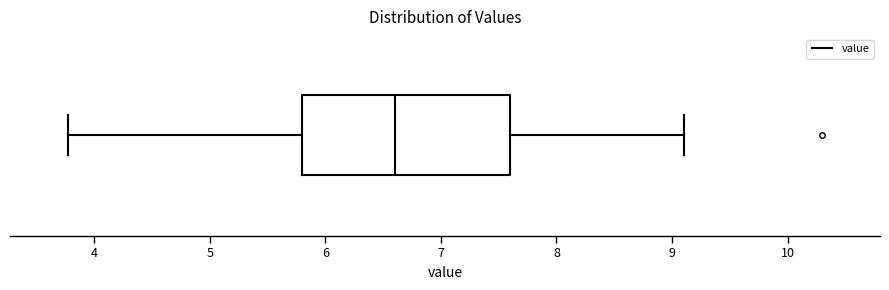

Read this box plot against the x-axis: the position of the median line, the range covered by the box, and the ends of both whiskers. The values are not printed on the chart, so give them approximately, as read against the axis.

median 6.6, box 5.8 to 7.6, whiskers 3.8 to 9.1